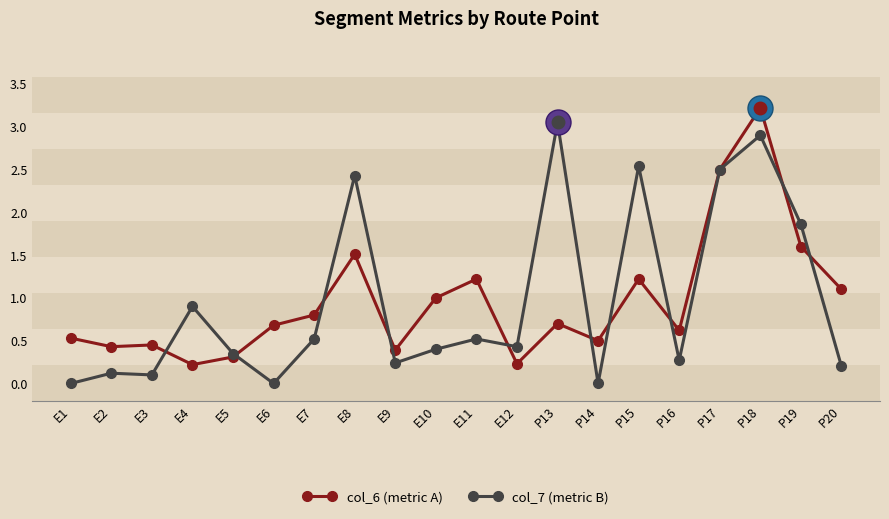

What is the approximate value of col_6 (metric A) at E10?

1.0